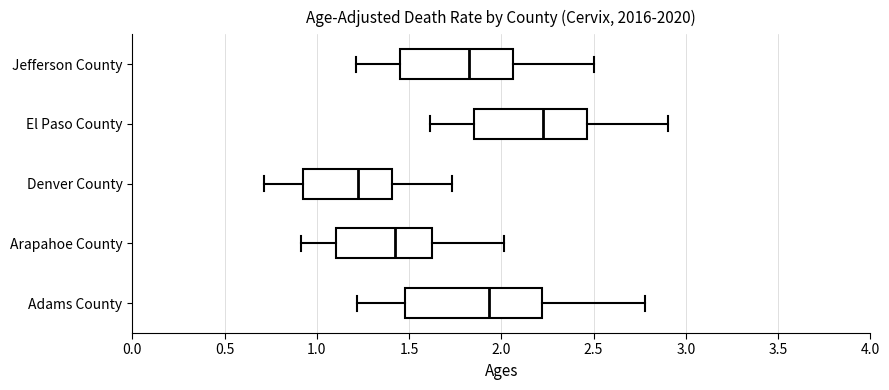

Where is the left edge of the box for Denver County on the x-axis? The values are not printed on the chart, so give them approximately, as read against the axis.

0.95